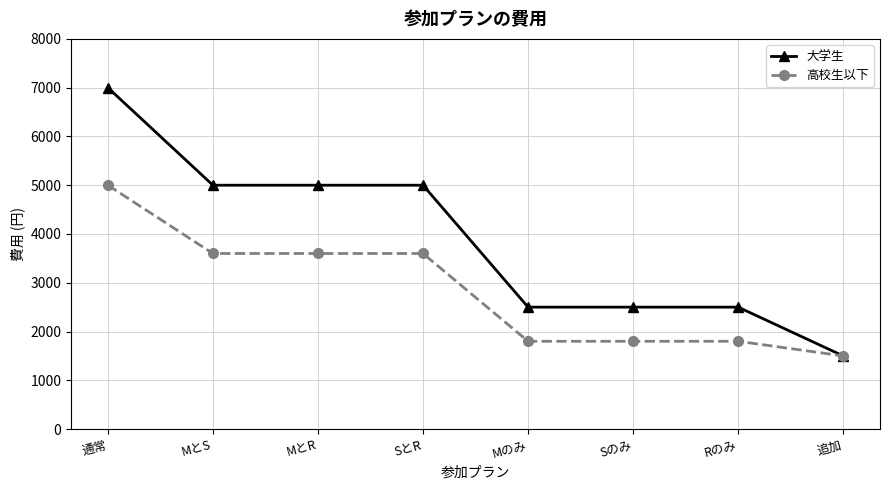

Rank the series by their maximum value, from highest to lowest.

大学生, 高校生以下